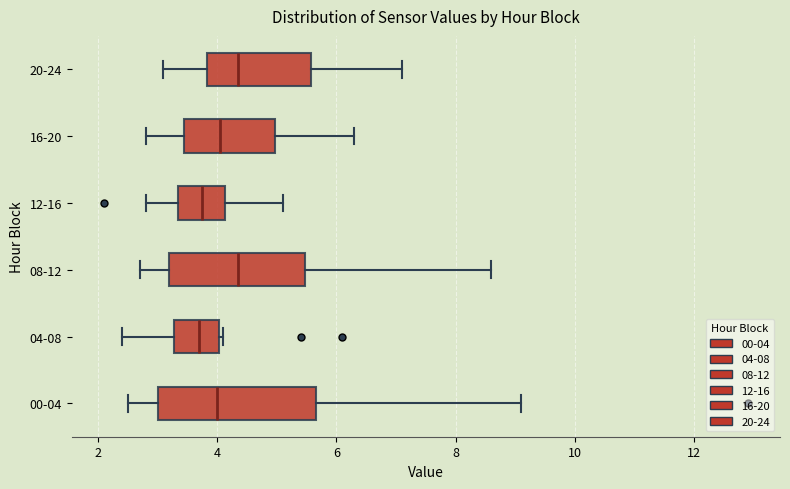

Reading bottom to top, read every box against the x-axis: the position of its median line, the range the box covers, and the ends of its whiskers. The values are not printed on the chart, so give them approximately, as read against the axis.

00-04: median 4.0, box 3.0 to 5.6, whiskers 2.6 to 9.2
04-08: median 3.8, box 3.2 to 4.0, whiskers 2.4 to 4.2
08-12: median 4.4, box 3.2 to 5.4, whiskers 2.8 to 8.6
12-16: median 3.8, box 3.4 to 4.2, whiskers 2.8 to 5.2
16-20: median 4.0, box 3.4 to 5.0, whiskers 2.8 to 6.4
20-24: median 4.4, box 3.8 to 5.6, whiskers 3.2 to 7.2